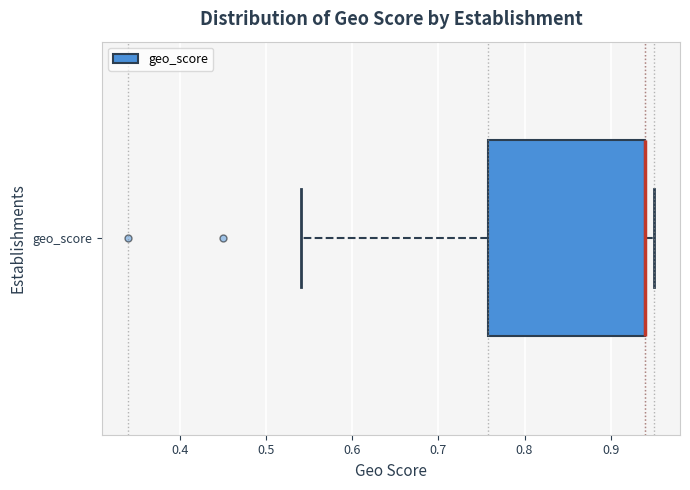

Read this box plot against the x-axis: the position of the median line, the range covered by the box, and the ends of both whiskers. The values are not printed on the chart, so give them approximately, as read against the axis.

median 0.94 (drawn on the box's right edge), box 0.76 to 0.94, whiskers 0.54 to 0.95